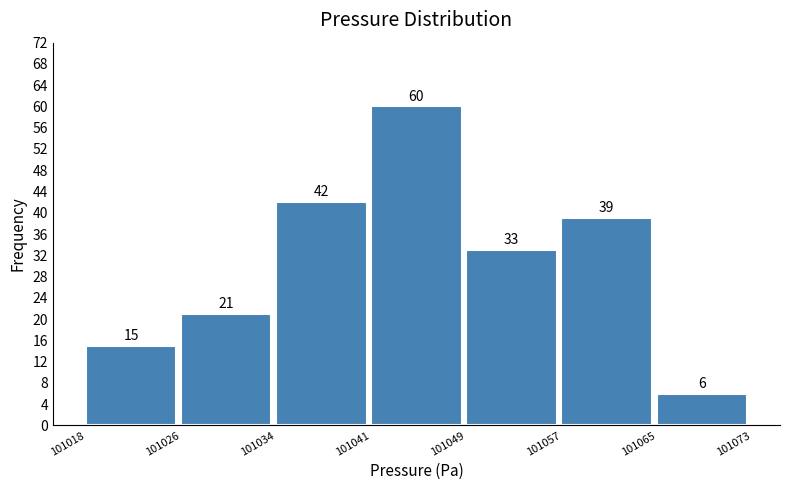

Reading left to right, extract all data points from this chart.

15	21	42	60	33	39	6